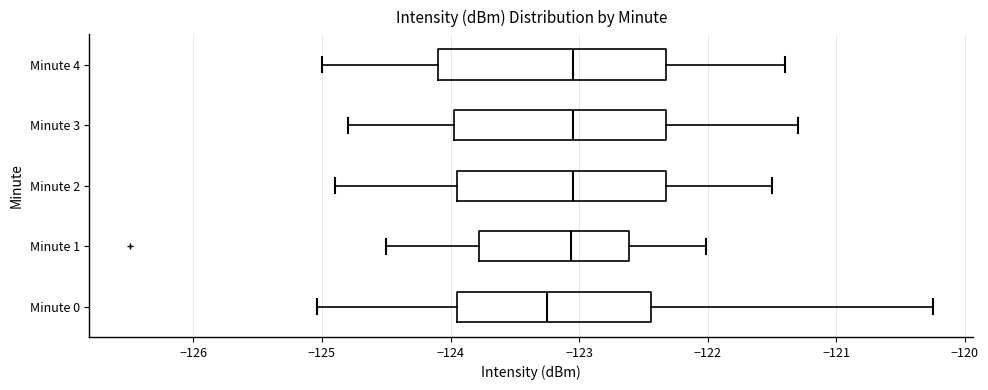

Comparing the boxes themselves (not the whiskers), which one is the widest?

Minute 4